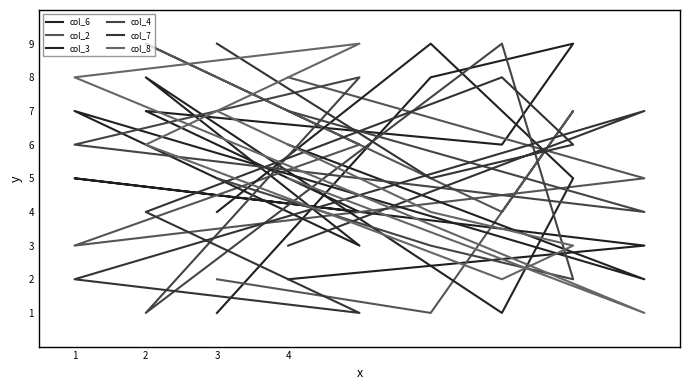

True or false: col_4 has a value of 5 at 3.

True